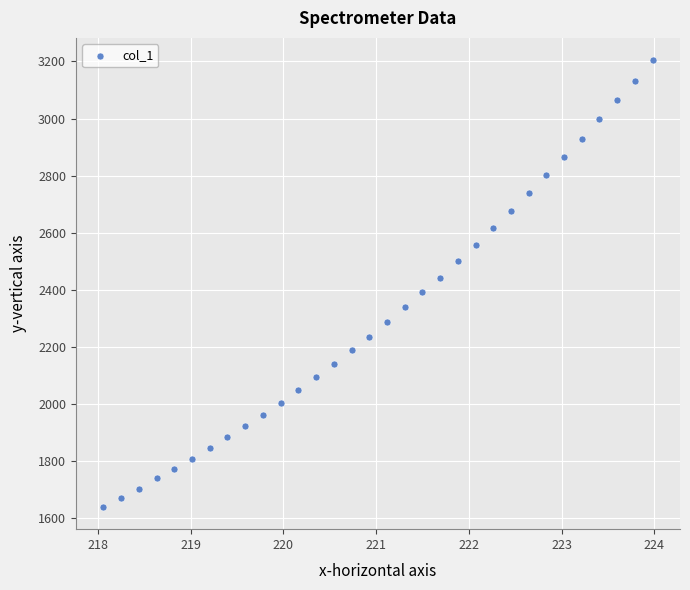

What is the range of X values (max minus min)?

5.9